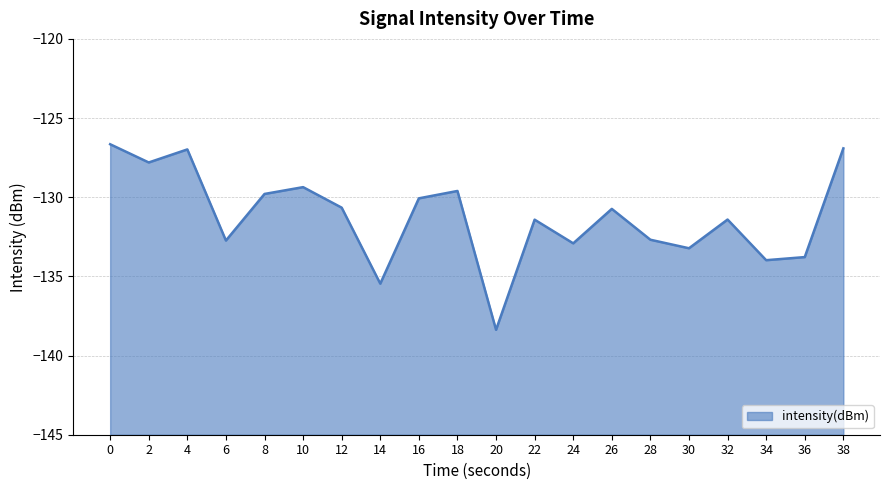

What is the difference between the maximum and minimum values?

11.7